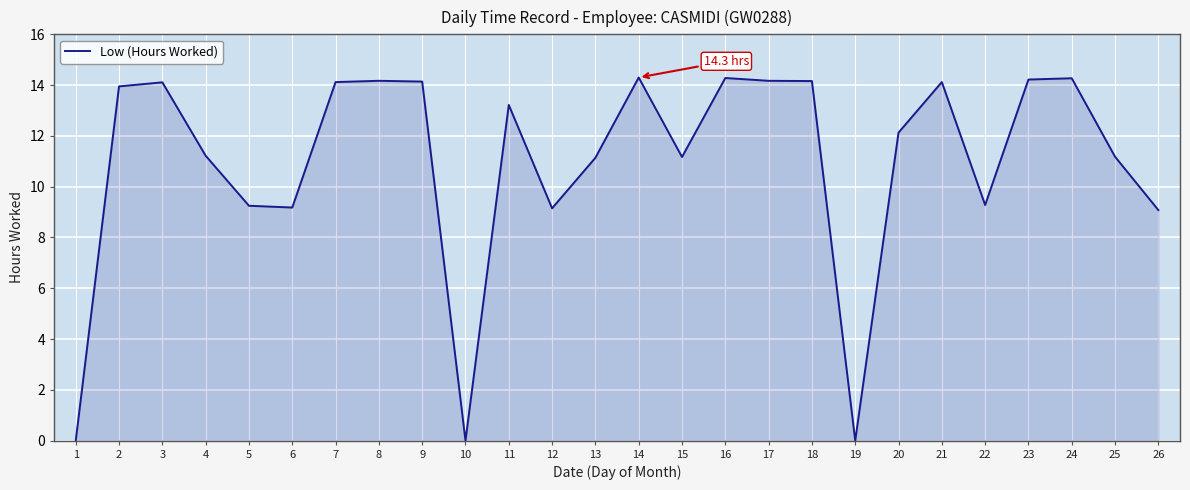

How many lines are shown in the chart?

1